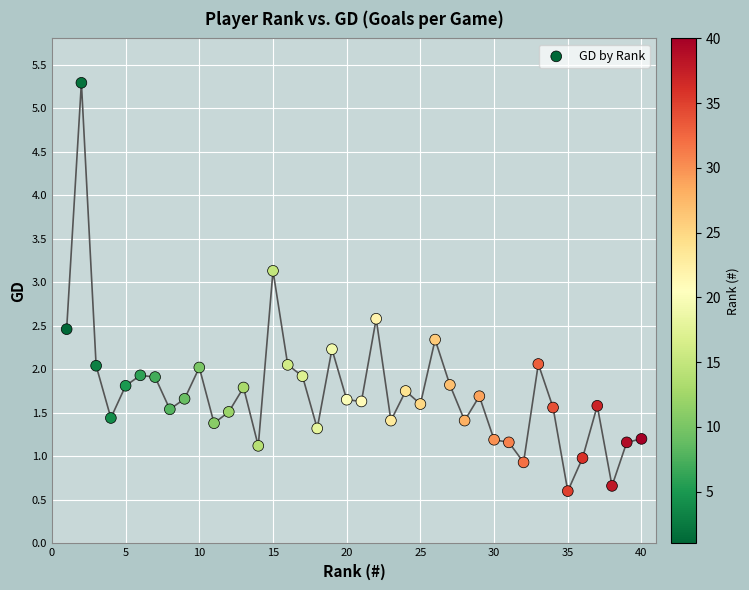

What is the range of Y values (max minus min)?

4.7